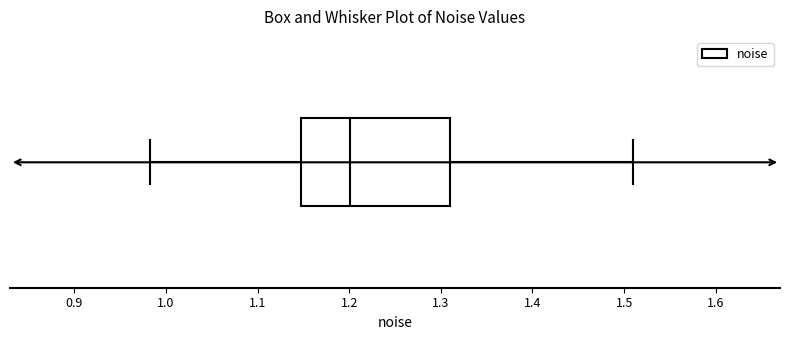

Transcribe this box plot: give where the median line is, the range the box spans, and where the two whiskers end, as read against the x-axis. The values are not printed on the chart, so give them approximately, as read against the axis.

median 1.20, box 1.15 to 1.31, whiskers 0.98 to 1.51